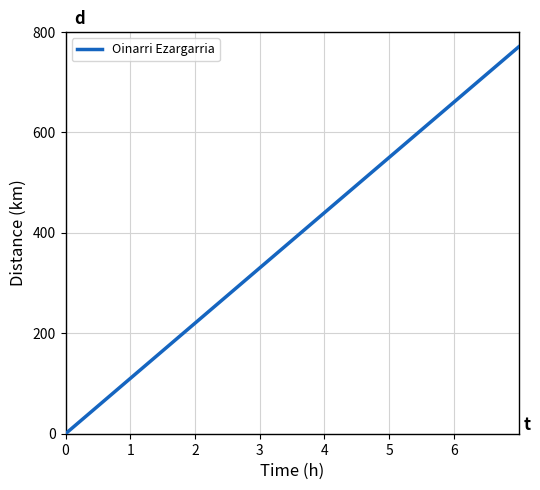

Reading left to right, transcribe all the data shown in this chart.

0	110	220	330	440	550	660	770